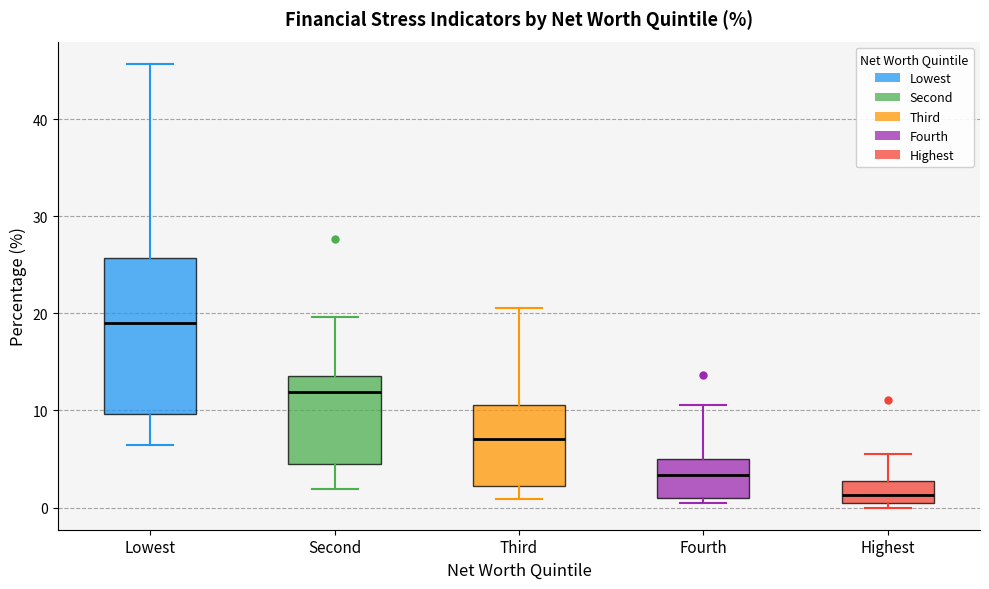

Where is the lower edge of the box for Fourth on the y-axis? The values are not printed on the chart, so give them approximately, as read against the axis.

1